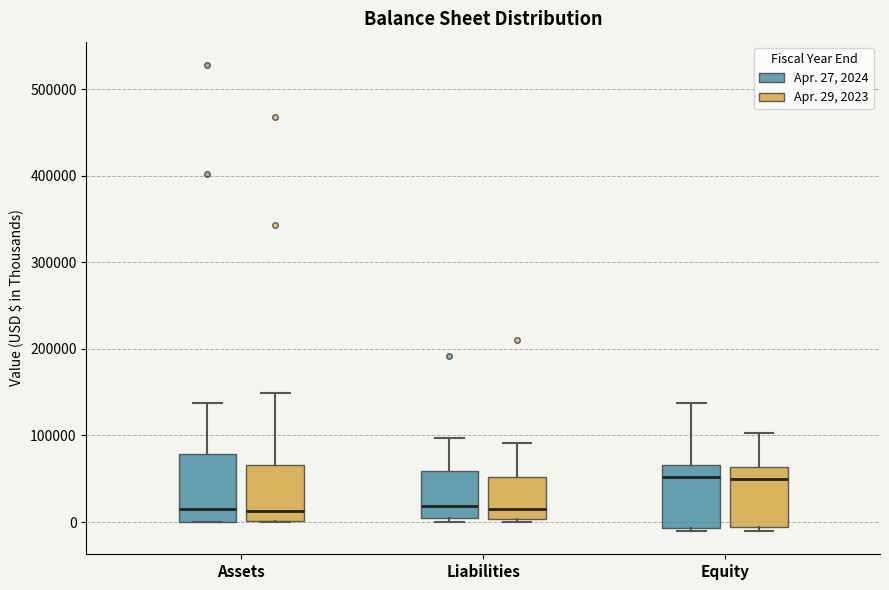

Reading left to right, transcribe this box plot: for each box, give where its median line is, the range the box spans, and where its two whiskers end, as read against the y-axis. The values are not printed on the chart, so give them approximately, as read against the axis.

Assets (Apr. 27, 2024): median 10000, box 0 to 80000, whiskers 0 to 140000
Assets (Apr. 29, 2023): median 10000, box 0 to 70000, whiskers 0 to 150000
Liabilities (Apr. 27, 2024): median 20000, box 10000 to 60000, whiskers 0 to 100000
Liabilities (Apr. 29, 2023): median 20000, box 0 to 50000, whiskers 0 (just below the box's lower edge) to 90000
Equity (Apr. 27, 2024): median 50000, box -10000 to 70000, whiskers -10000 (just below the box's lower edge) to 140000
Equity (Apr. 29, 2023): median 50000, box -10000 to 60000, whiskers -10000 (just below the box's lower edge) to 100000